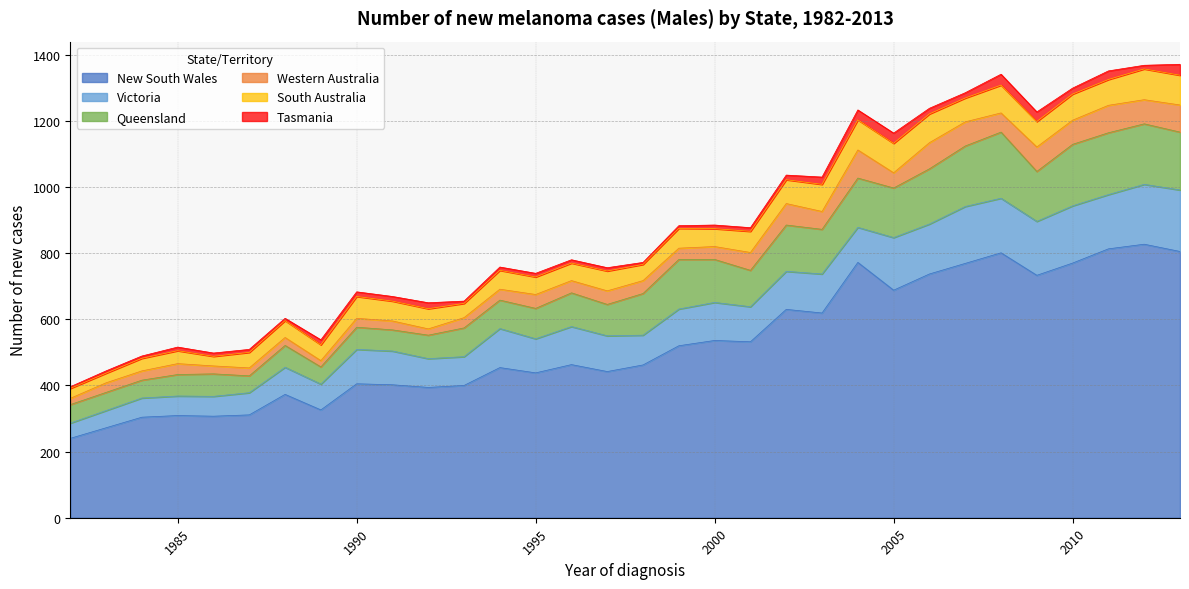

Between 2004 and 2005, which is larger?

2004